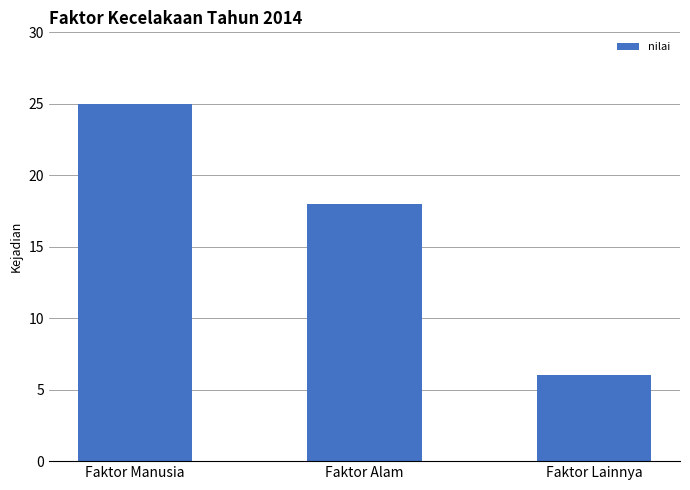

Reading left to right, list all the values displayed in this chart.

Faktor Manusia=25	Faktor Alam=18	Faktor Lainnya=6